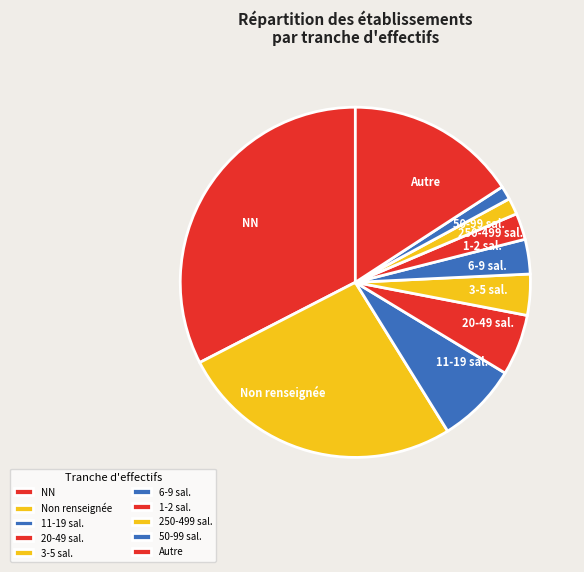

The NN slice represents 18% of the pie. True or false?

False